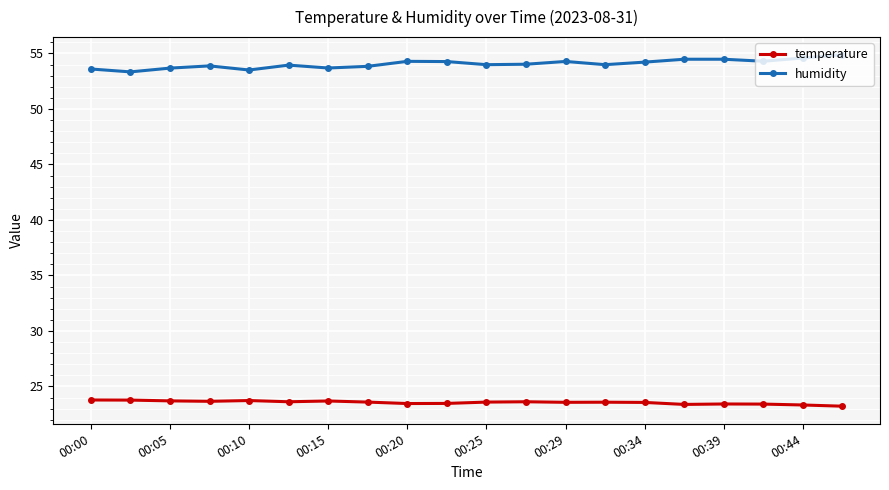

True or false: humidity has more than 0 interior local peaks.

True